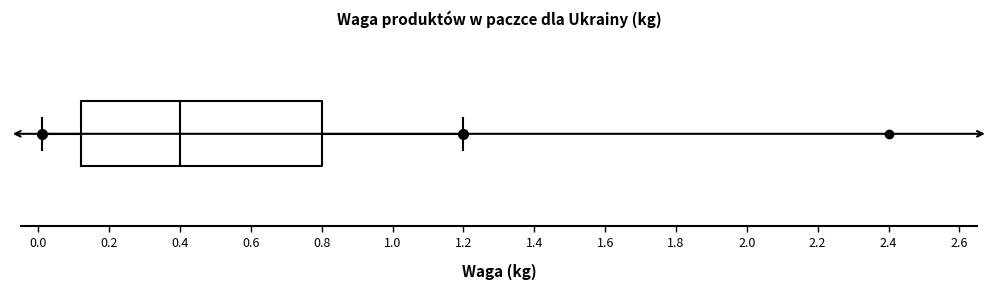

Where does the median line of the box sit on the x-axis? The values are not printed on the chart, so give them approximately, as read against the axis.

0.40